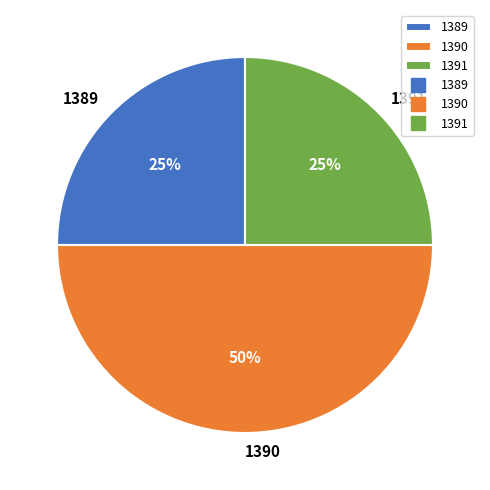

Is it true that 1389 is 25% of the pie?

True